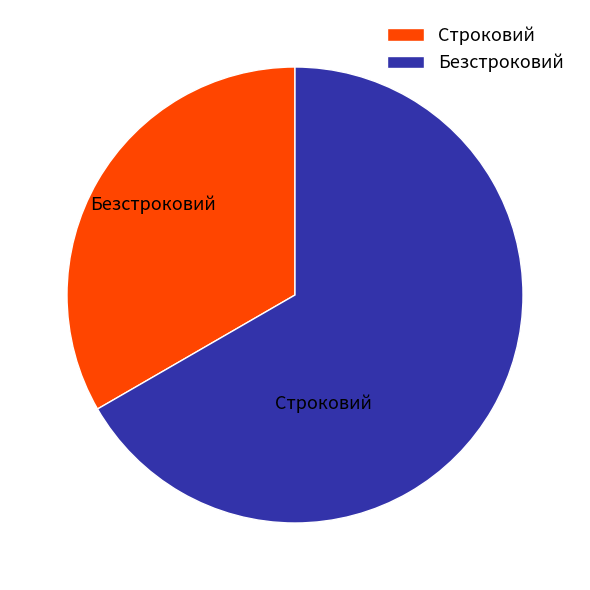

The Строковий slice represents 33% of the pie. True or false?

True